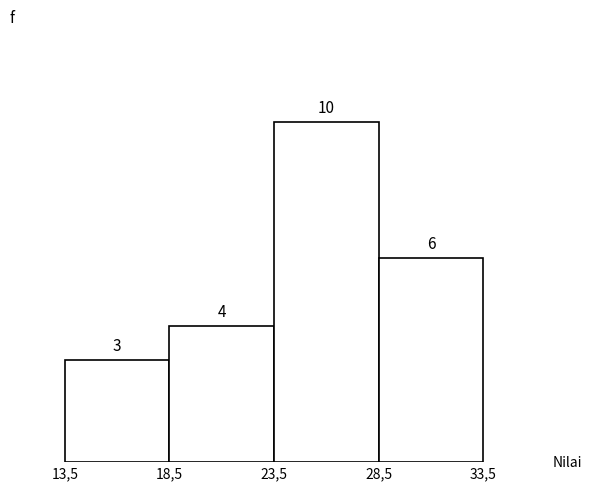

Reading left to right, transcribe all the data shown in this chart.

3	4	10	6